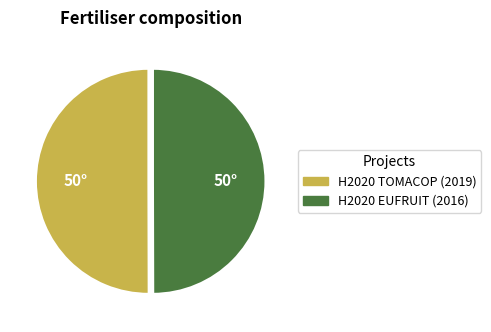

Count the number of slices in the pie.

2